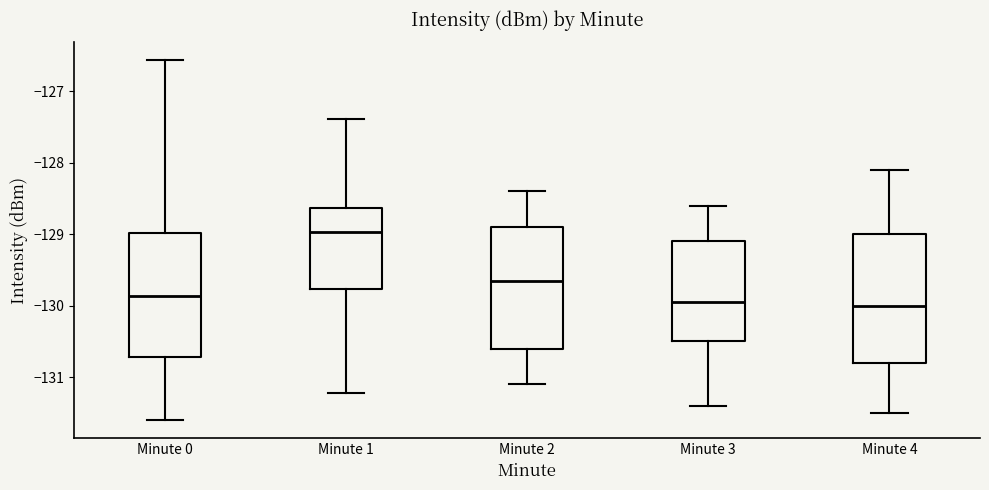

Reading left to right, transcribe this box plot: for each box, give where its median line is, the range the box spans, and where its two whiskers end, as read against the y-axis. The values are not printed on the chart, so give them approximately, as read against the axis.

Minute 0: median -129.9, box -130.7 to -129.0, whiskers -131.6 to -126.6
Minute 1: median -129.0, box -129.8 to -128.6, whiskers -131.2 to -127.4
Minute 2: median -129.6, box -130.6 to -128.9, whiskers -131.1 to -128.4
Minute 3: median -129.9, box -130.5 to -129.1, whiskers -131.4 to -128.6
Minute 4: median -130.0, box -130.8 to -129.0, whiskers -131.5 to -128.1